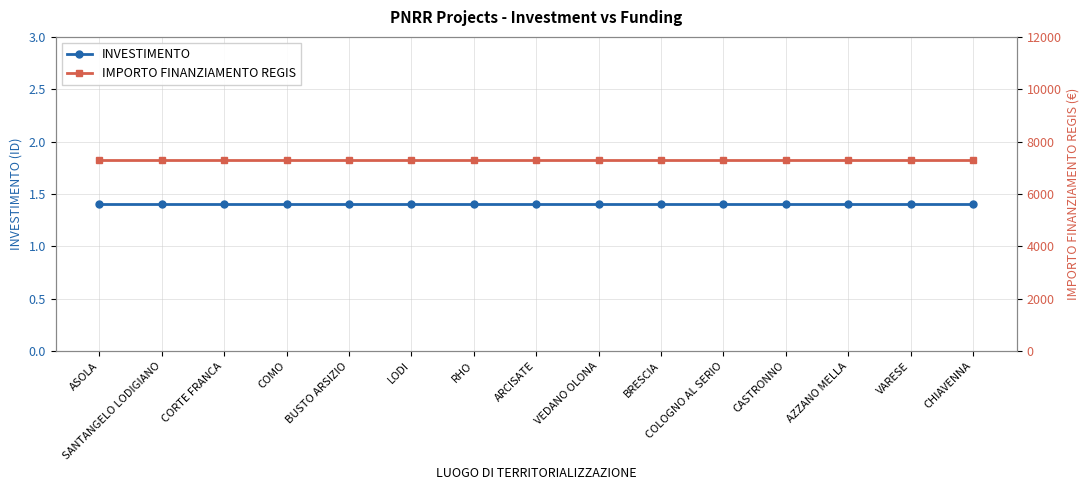

Which category has the highest value in the INVESTIMENTO series?

ASOLA